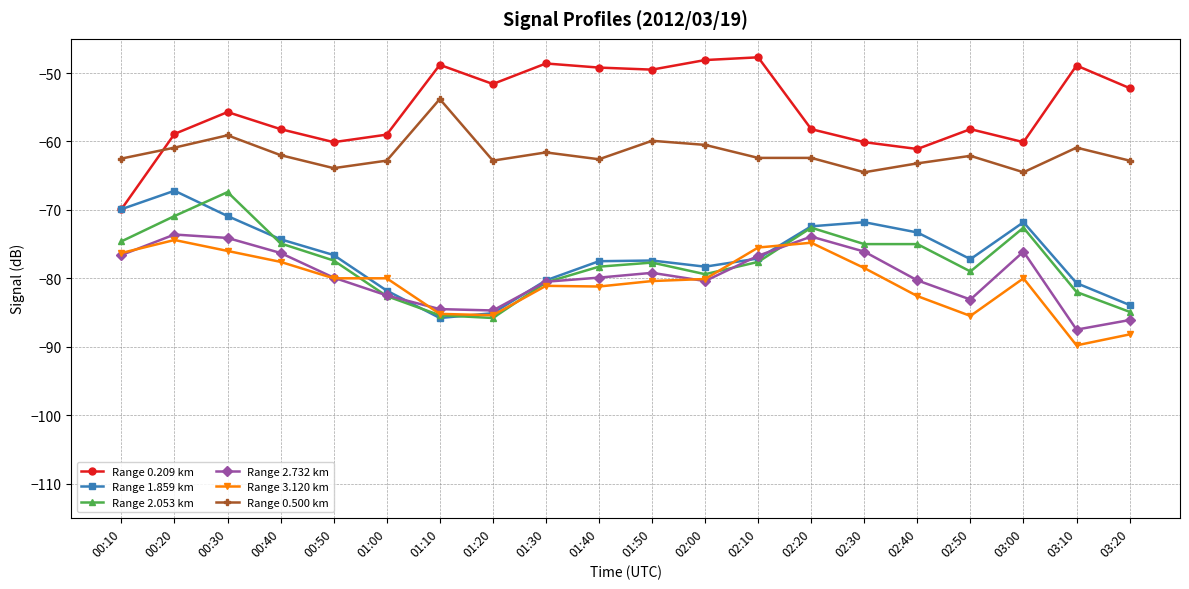

Which series changed the most between 01:20 and 01:30?

Range 2.053 km